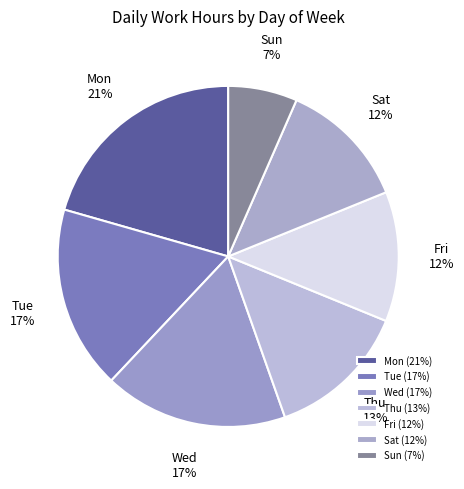

To the nearest percent, what is the difference between the largest and smallest slice percentages?

14%